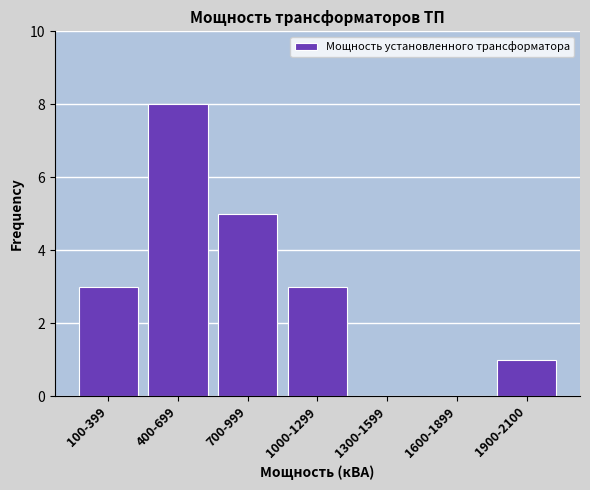

Reading right to left, extract all data points from this chart.

1900-2100=1	1600-1899=0	1300-1599=0	1000-1299=3	700-999=5	400-699=8	100-399=3